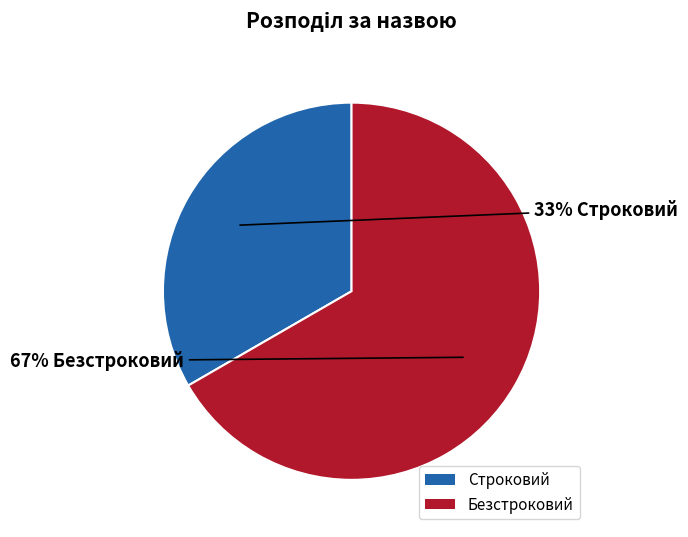

To the nearest percent, what is the average slice percentage?

50%